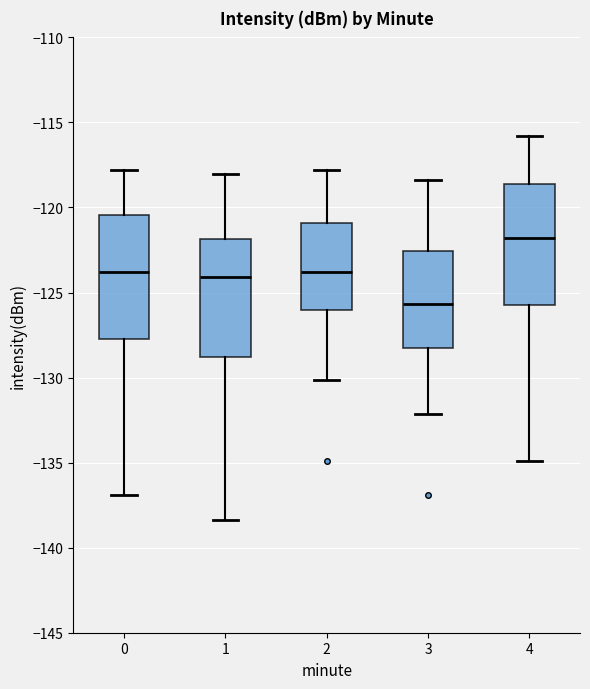

Where does the median line of the box at x = 2 sit on the y-axis? The values are not printed on the chart, so give them approximately, as read against the axis.

-124.0